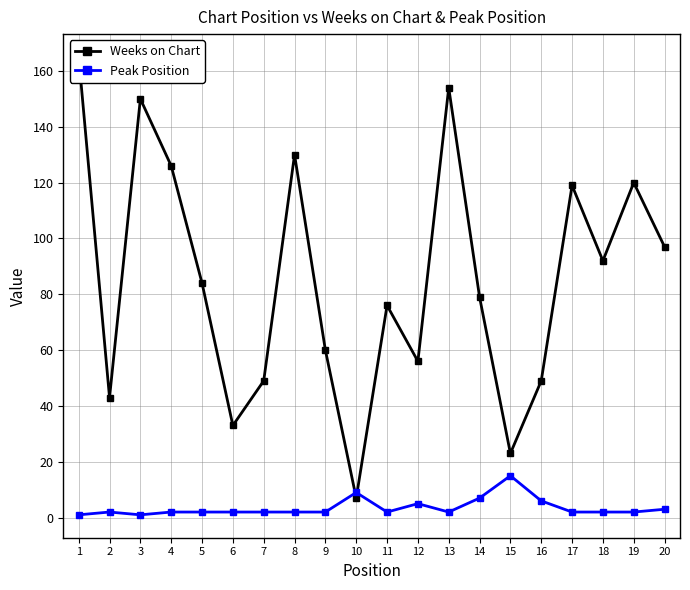

What is the minimum value shown in the chart?

1